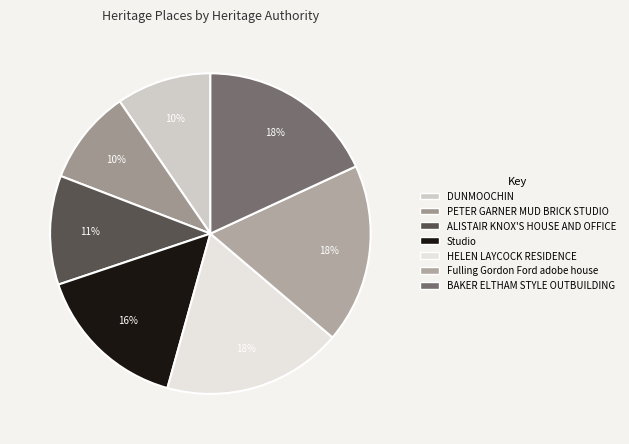

Is there any slice that represents more than half of the pie?

No